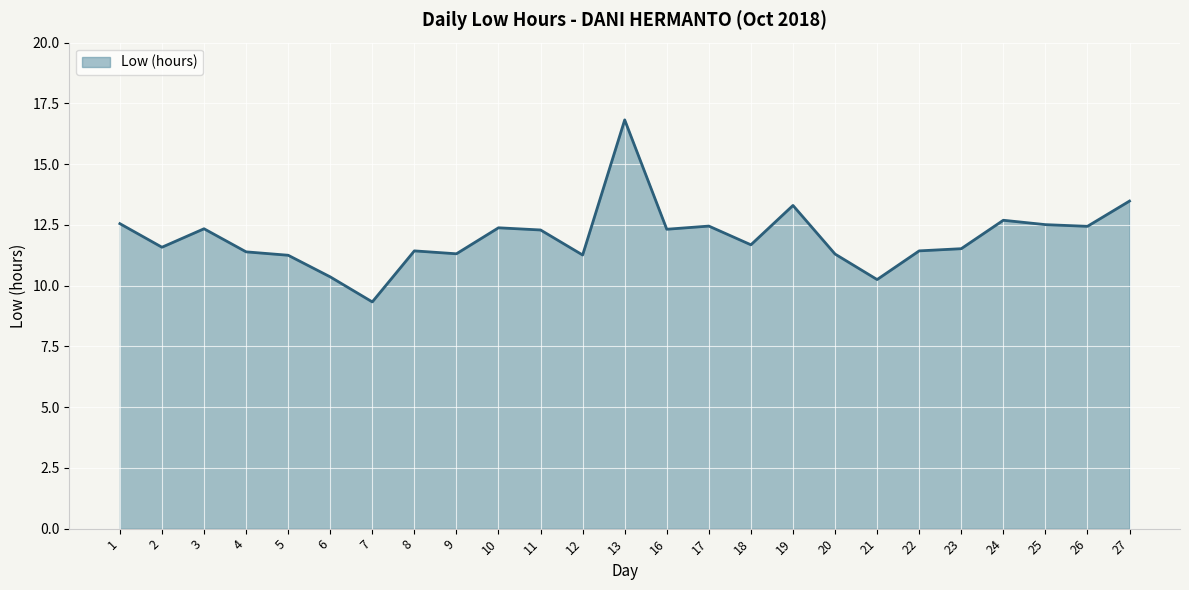

The value at 24 is 12.7. True or false?

True